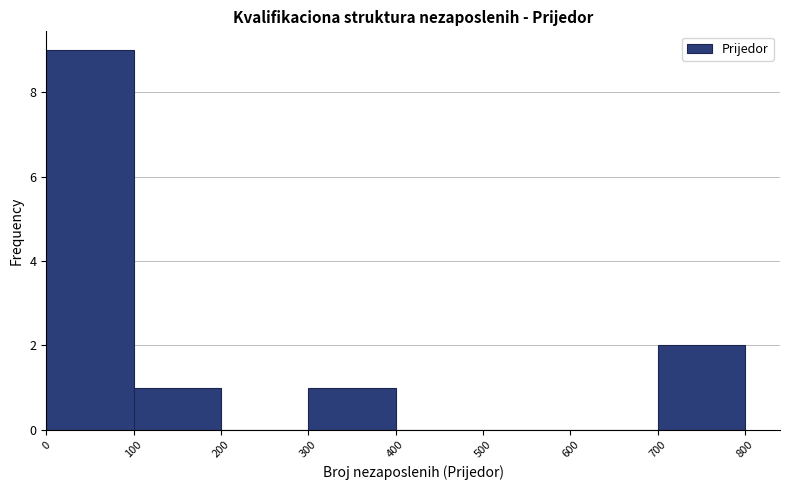

How tall is the bar that spans 300 to 400 on the x-axis? The values are not printed on the chart, so give them approximately, as read against the axis.

1